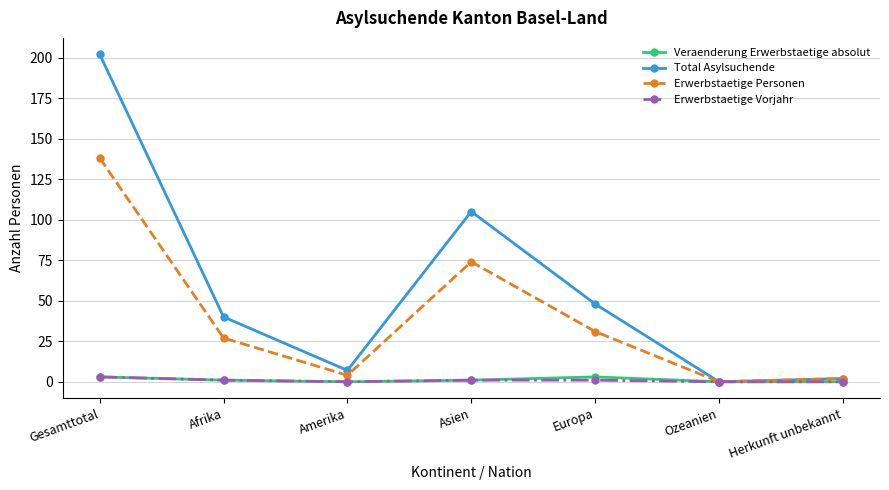

What is the difference between the maximum and second lowest values in the Total Asylsuchende series?

200